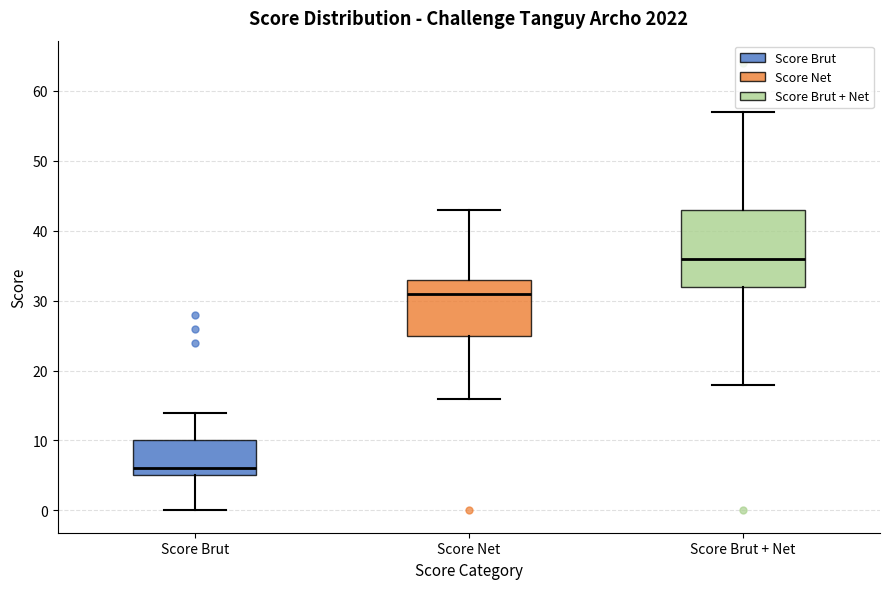

Reading left to right, read every box against the y-axis: the position of its median line, the range the box covers, and the ends of its whiskers. The values are not printed on the chart, so give them approximately, as read against the axis.

Score Brut: median 6, box 5 to 10, whiskers 0 to 14
Score Net: median 31, box 25 to 33, whiskers 16 to 43
Score Brut + Net: median 36, box 32 to 43, whiskers 18 to 57